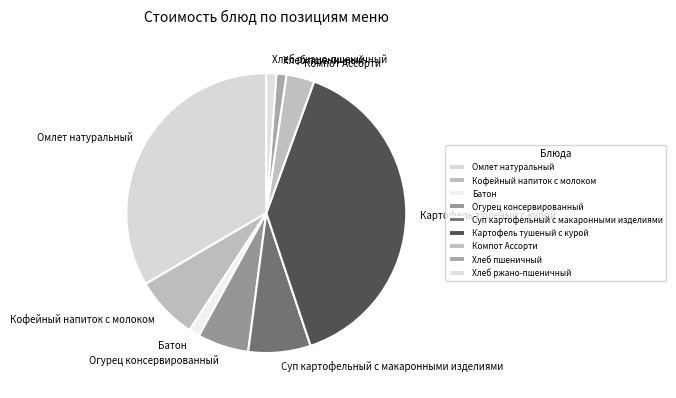

What is the largest slice in the pie chart?

Картофель тушеный с курой